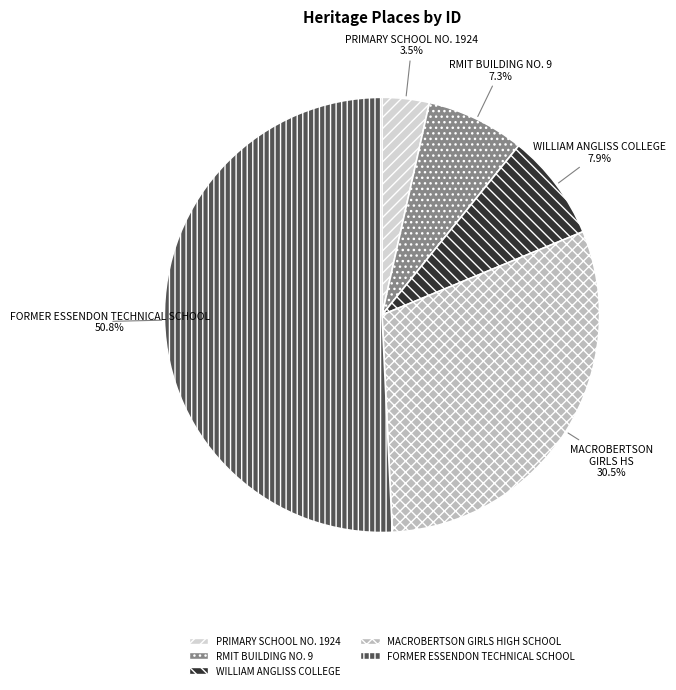

What is the majority slice?

FORMER ESSENDON TECHNICAL SCHOOL